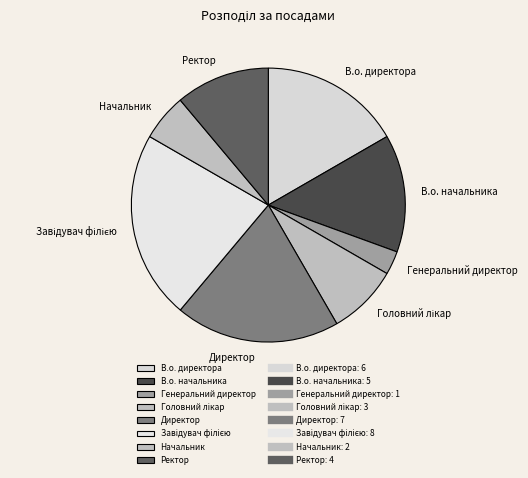

The Начальник slice represents 6% of the pie. True or false?

True